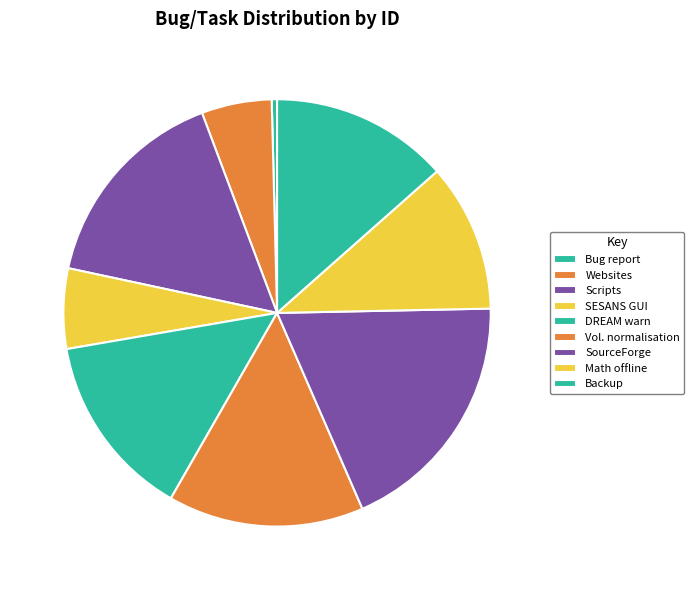

How many segments does this pie chart have?

9